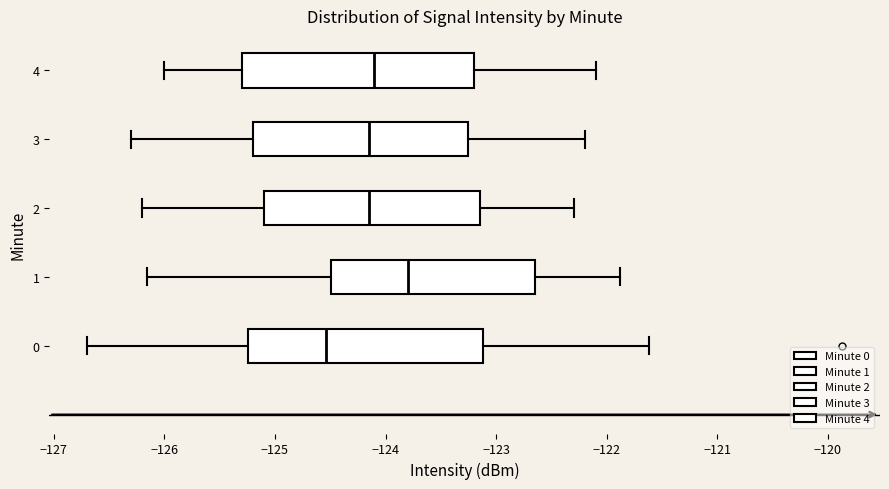

Reading bottom to top, transcribe this box plot: for each box, give where its median line is, the range the box spans, and where its two whiskers end, as read against the x-axis. The values are not printed on the chart, so give them approximately, as read against the axis.

0: median -124.5, box -125.2 to -123.1, whiskers -126.7 to -121.6
1: median -123.8, box -124.5 to -122.7, whiskers -126.2 to -121.9
2: median -124.1, box -125.1 to -123.1, whiskers -126.2 to -122.3
3: median -124.1, box -125.2 to -123.2, whiskers -126.3 to -122.2
4: median -124.1, box -125.3 to -123.2, whiskers -126.0 to -122.1